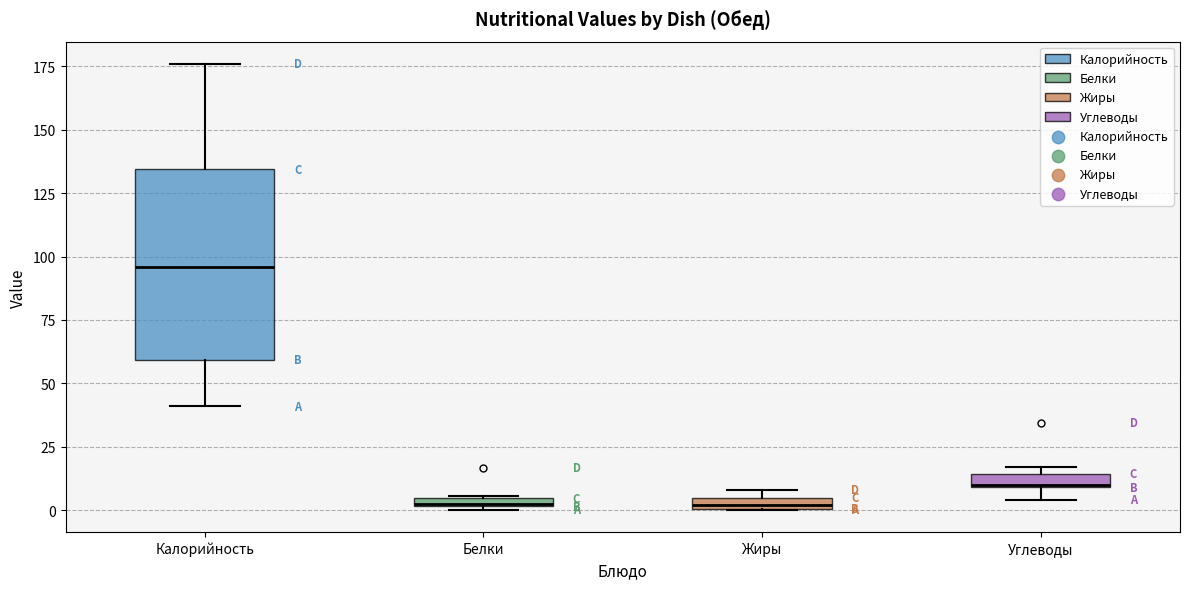

Where does the lower whisker of the box for Калорийность end on the y-axis? The values are not printed on the chart, so give them approximately, as read against the axis.

40